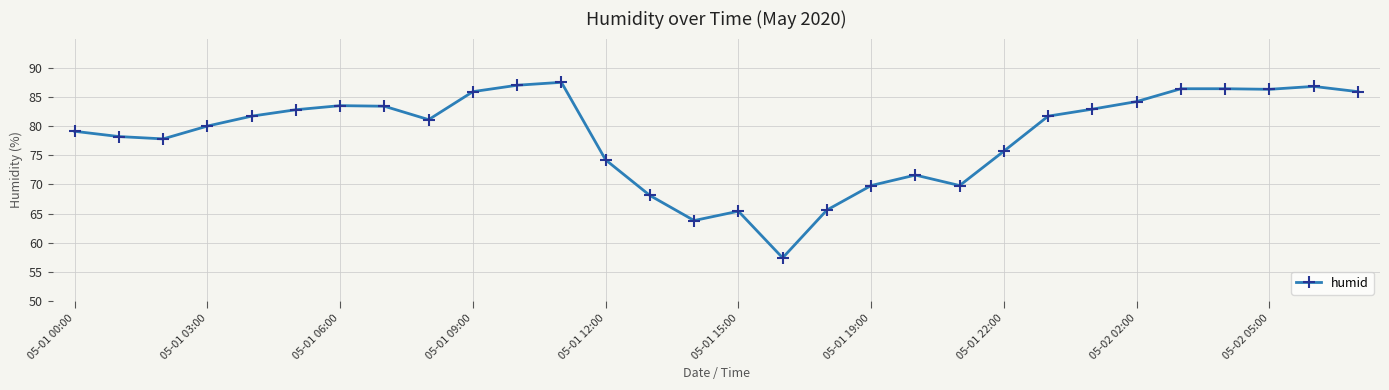

What is the average value?

78.3